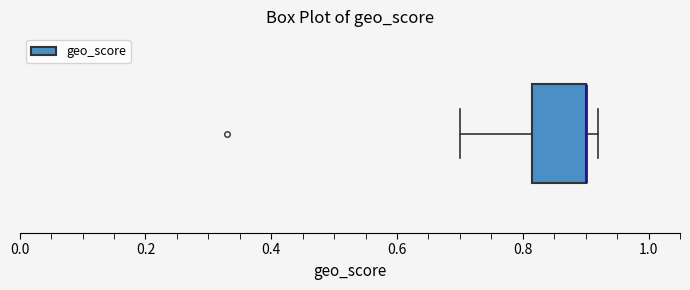

Where is the right edge of the box on the x-axis? The values are not printed on the chart, so give them approximately, as read against the axis.

0.90